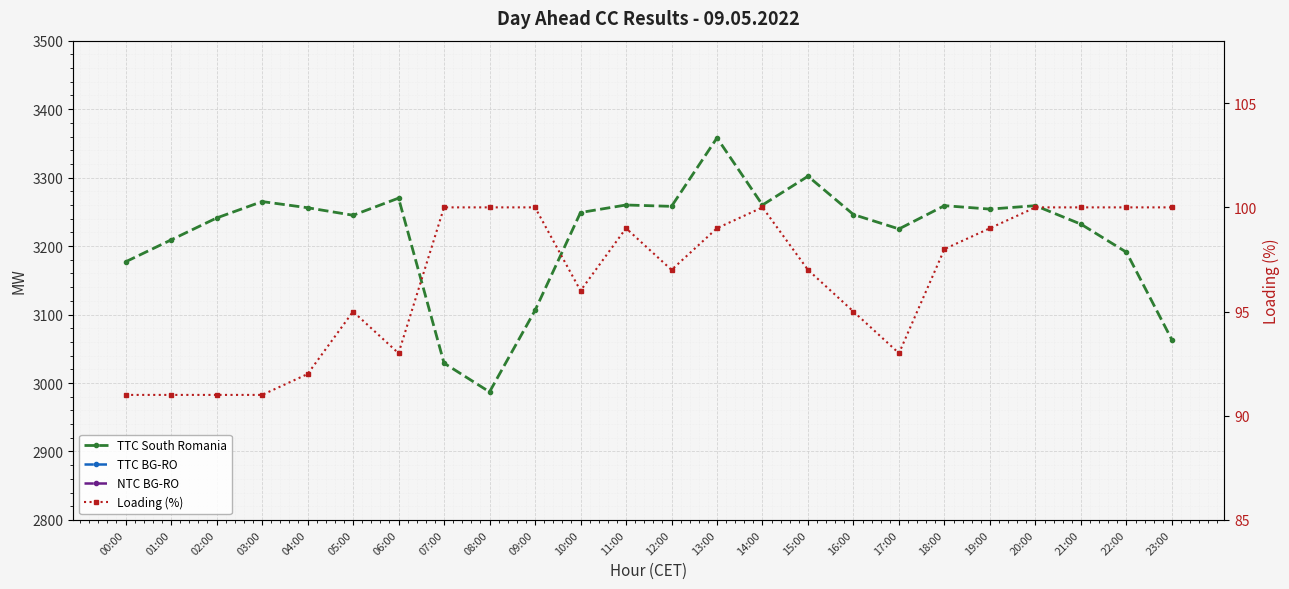

The NTC BG-RO series shows 1838 at 00:00. True or false?

True